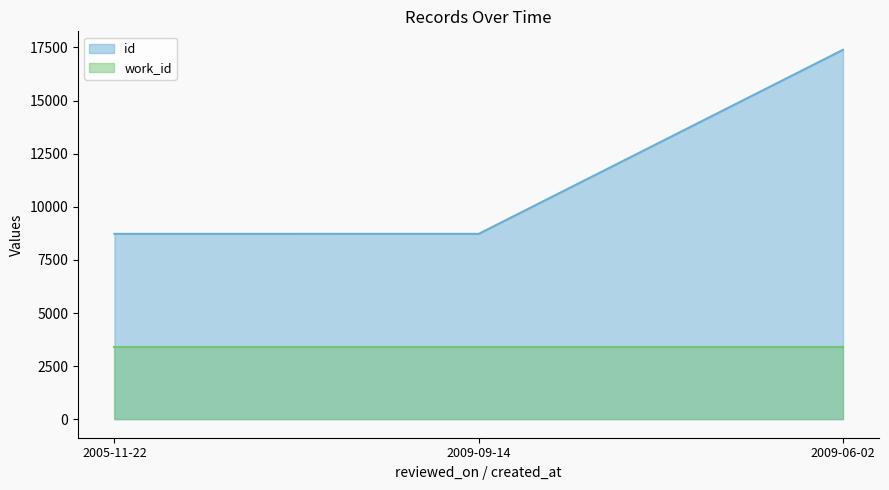

Count the number of data series in this chart.

2